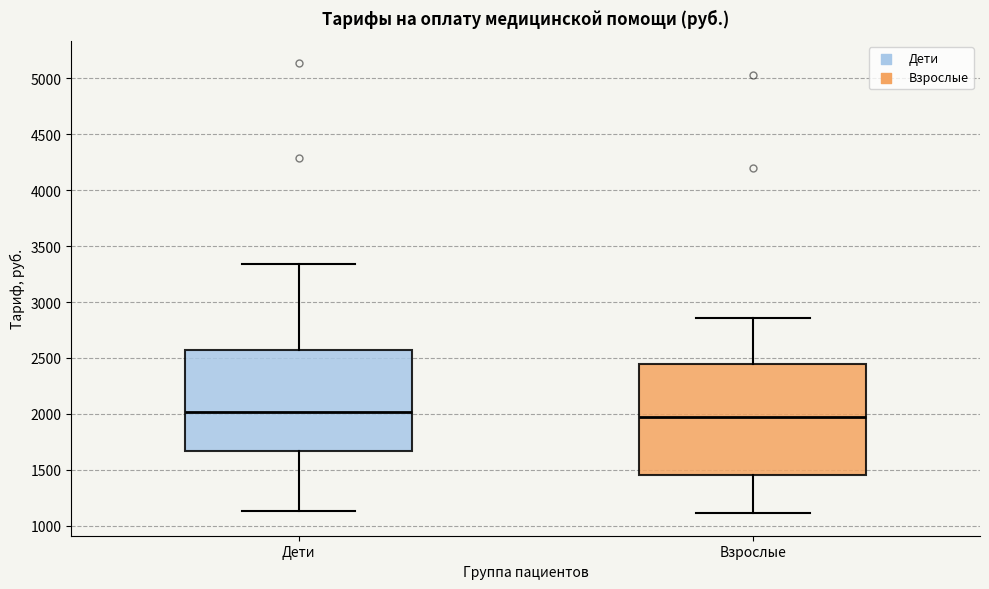

Reading left to right, transcribe this box plot: for each box, give where its median line is, the range the box spans, and where its two whiskers end, as read against the y-axis. The values are not printed on the chart, so give them approximately, as read against the axis.

Дети: median 2000, box 1650 to 2550, whiskers 1150 to 3350
Взрослые: median 1950, box 1450 to 2450, whiskers 1100 to 2850